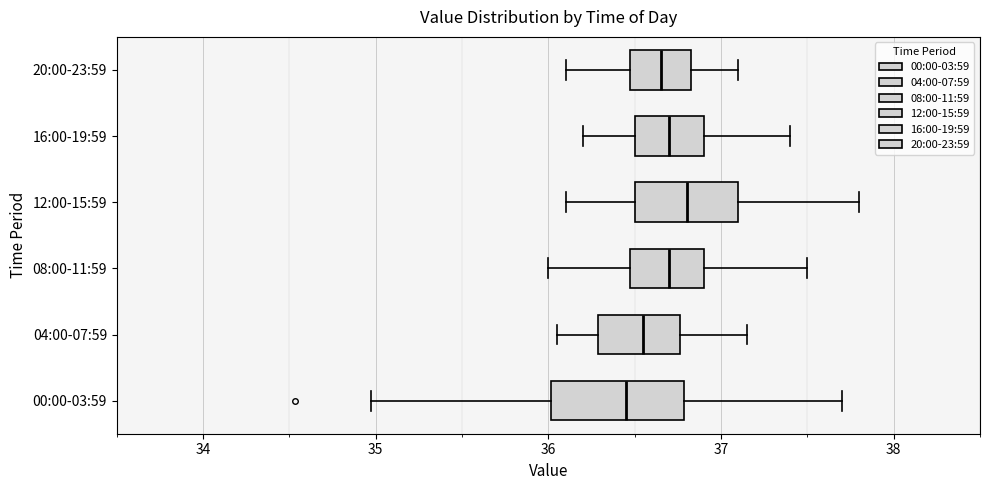

Where is the right edge of the box for 20:00-23:59 on the x-axis? The values are not printed on the chart, so give them approximately, as read against the axis.

36.8